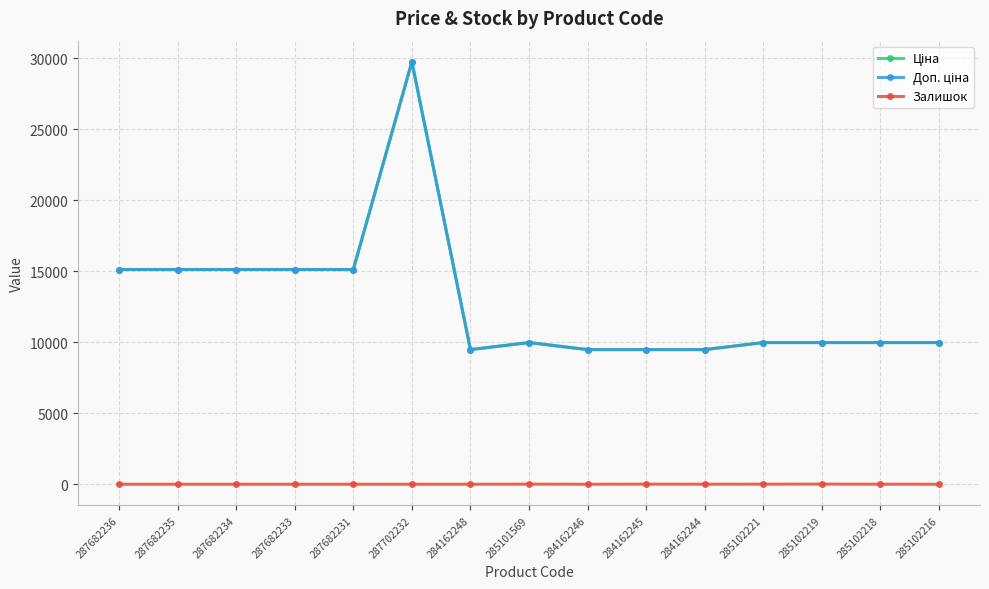

At which category is the sum across all series the highest?

287702232